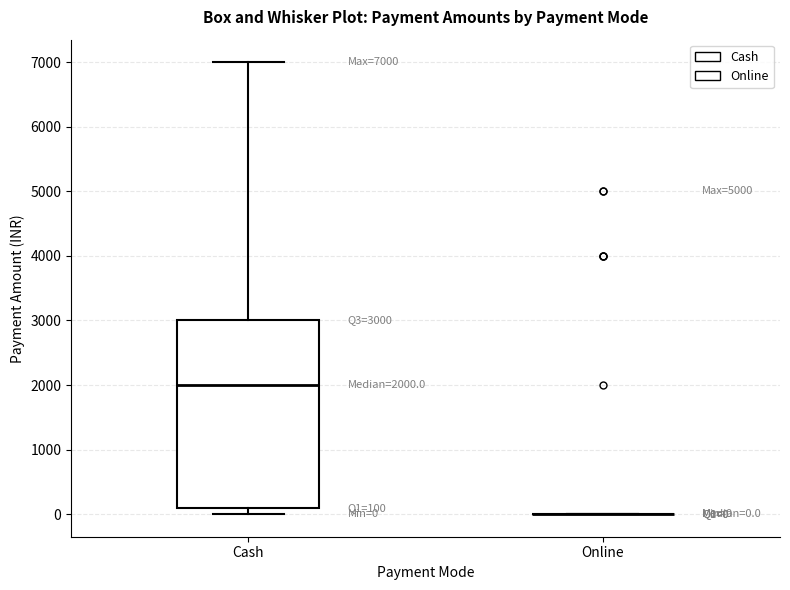

Comparing the boxes themselves (not the whiskers), which one is the tallest?

Cash